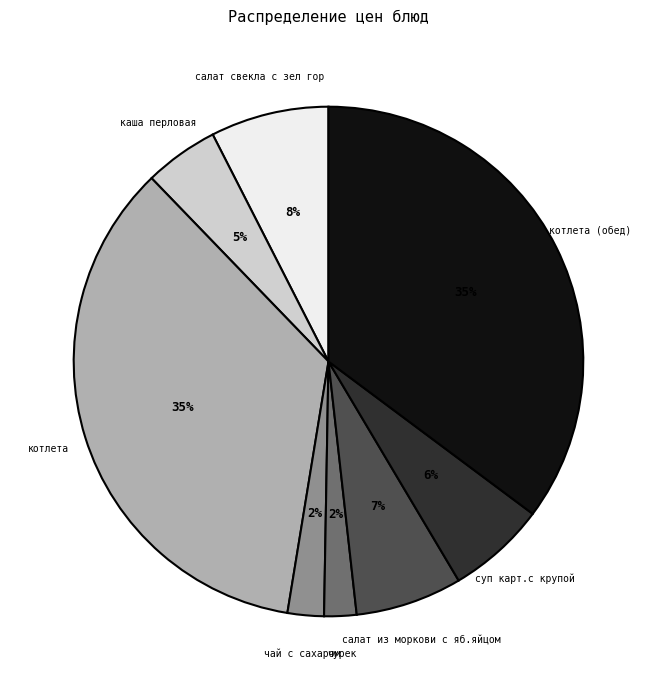

Does чай с сахаром account for over 50% of the chart?

No